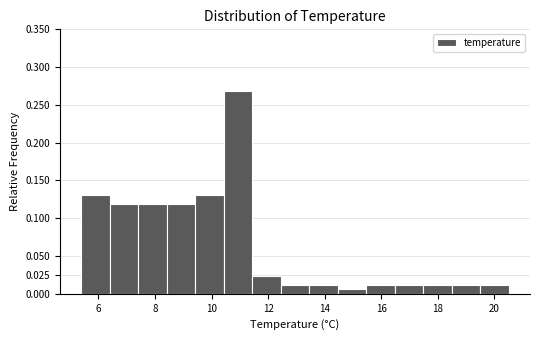

Over which range of the x-axis is the bar tallest?

10.4 to 11.4